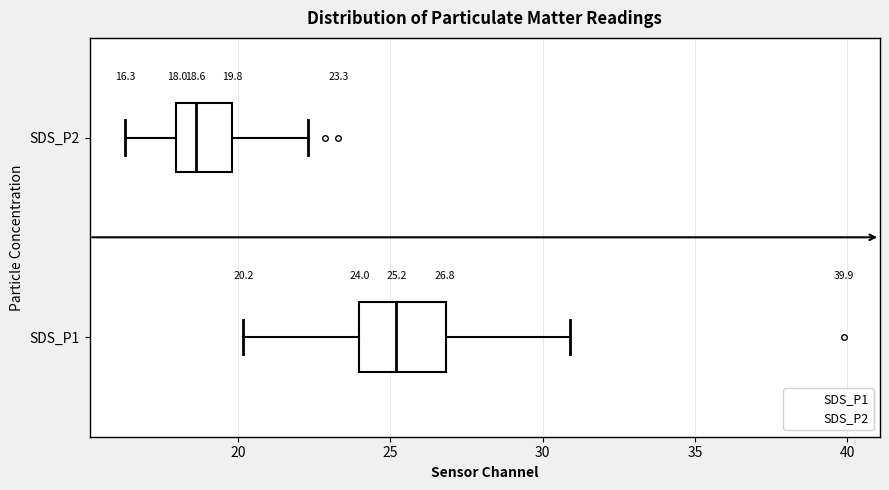

Which box has the furthest to the right median line?

SDS_P1